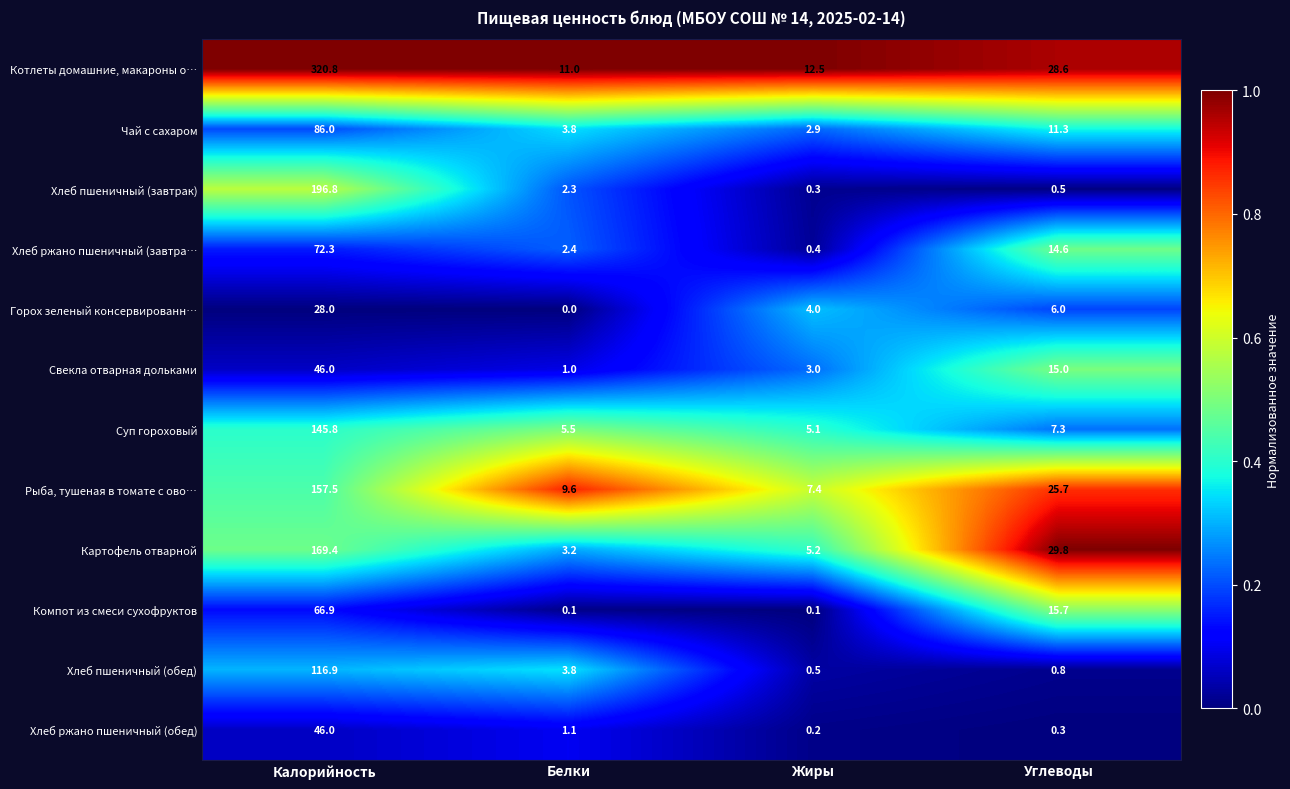

What value does the Котлеты домашние, макароны о… series have at Калорийность?

320.8